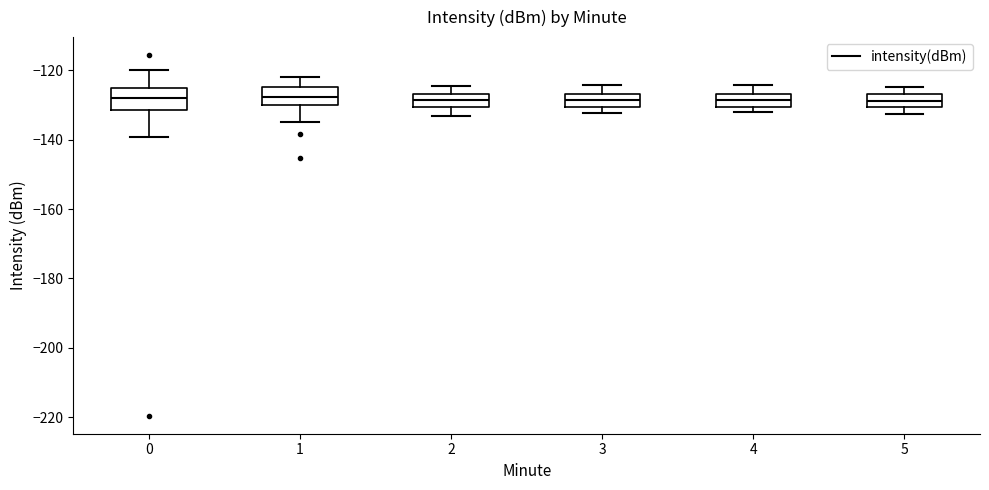

Where does the median line of the box at x = 0 sit on the y-axis? The values are not printed on the chart, so give them approximately, as read against the axis.

-128